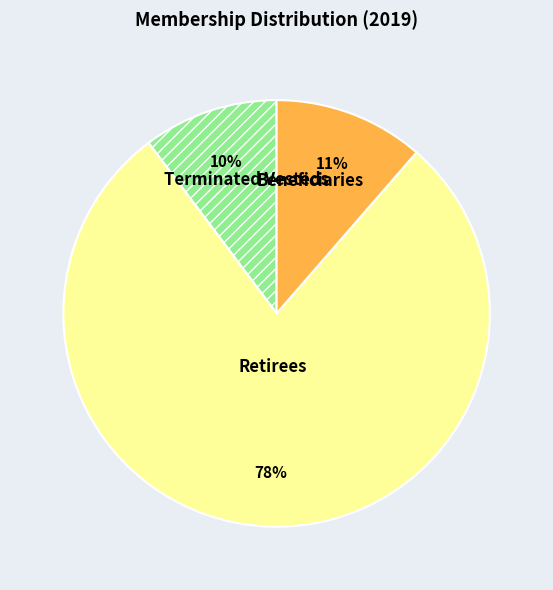

Is it true that Terminated Vesteds is 10% of the pie?

True